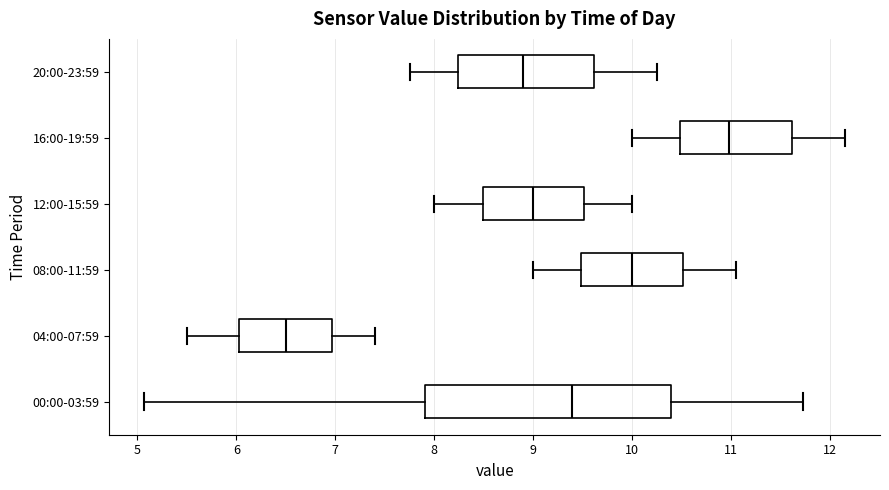

Which box is the widest, from its left edge to its right edge?

00:00-03:59